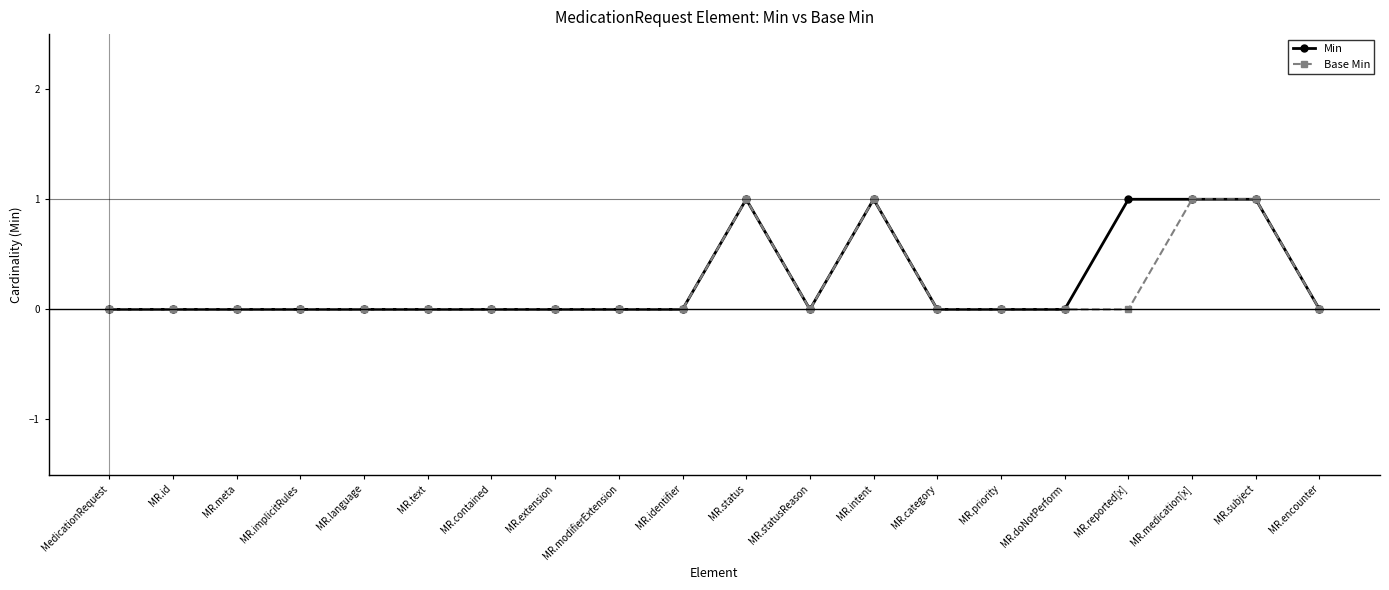

Is the value of Min at MR.contained greater than the value of Base Min at MR.intent?

No